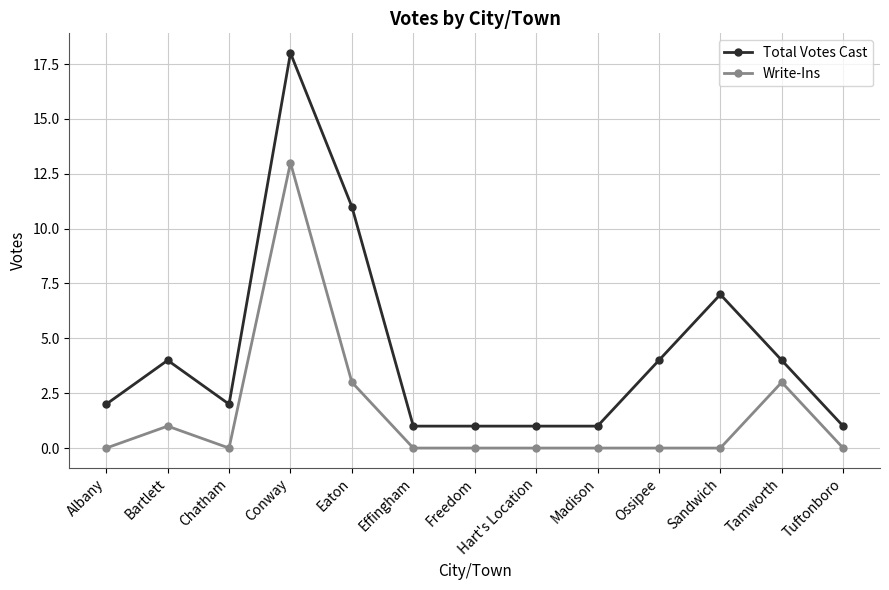

What is the highest value of the Total Votes Cast series?

18